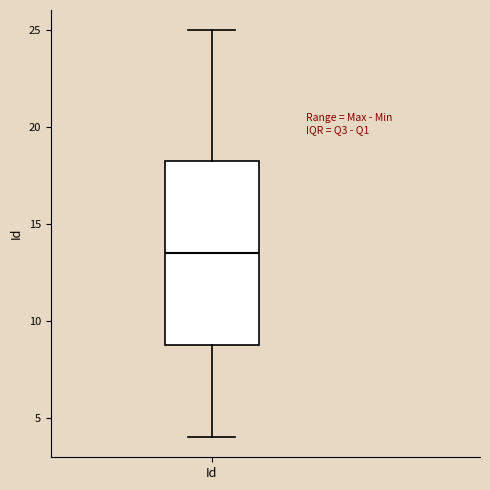

Read this box plot against the y-axis: the position of the median line, the range covered by the box, and the ends of both whiskers. The values are not printed on the chart, so give them approximately, as read against the axis.

median 13.5, box 9.0 to 18.5, whiskers 4.0 to 25.0